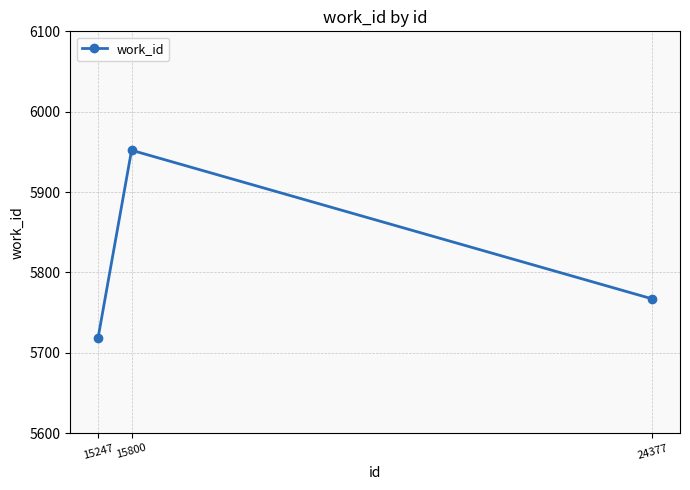

Reading left to right, what are all the values shown in this chart?

5718	5952	5767